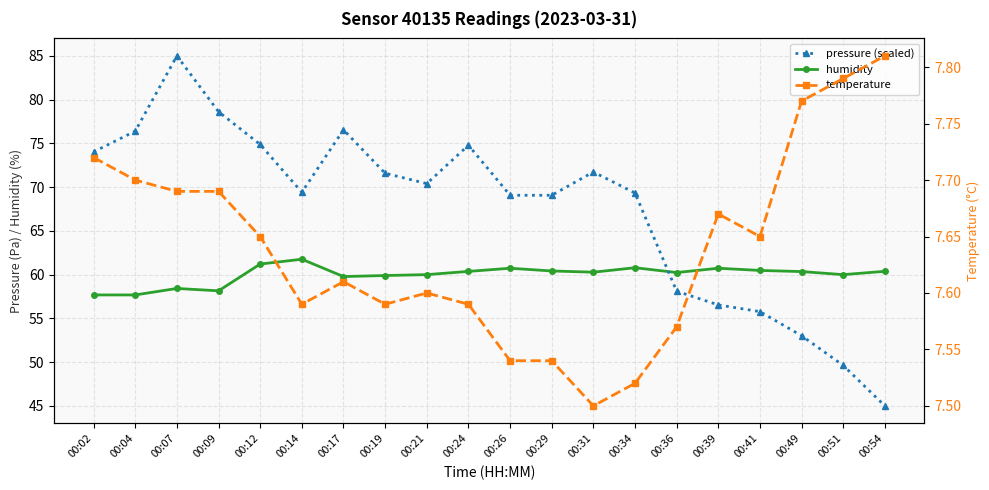

True or false: humidity has more than 0 interior local peaks.

True